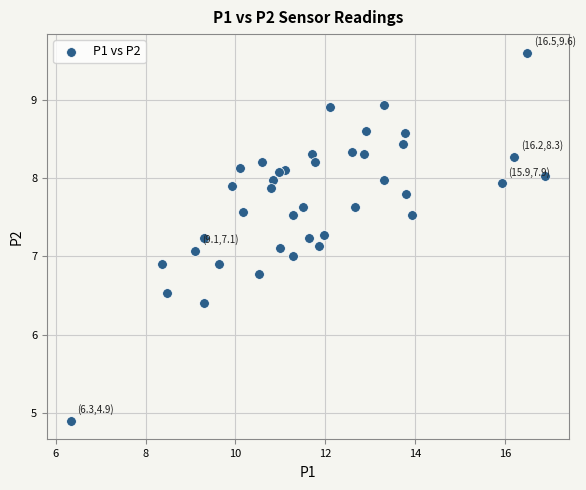

What is the range of Y values (max minus min)?

4.7